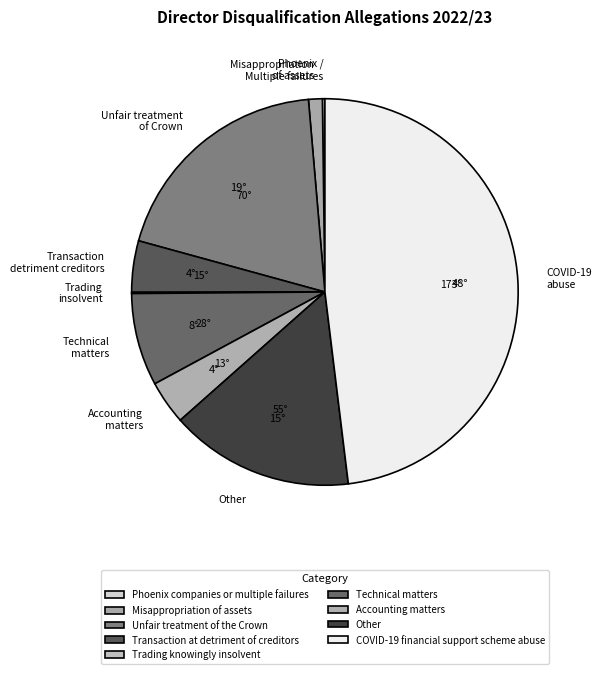

What percentage is the Transaction at detriment of creditors slice, to the nearest percent?

4%